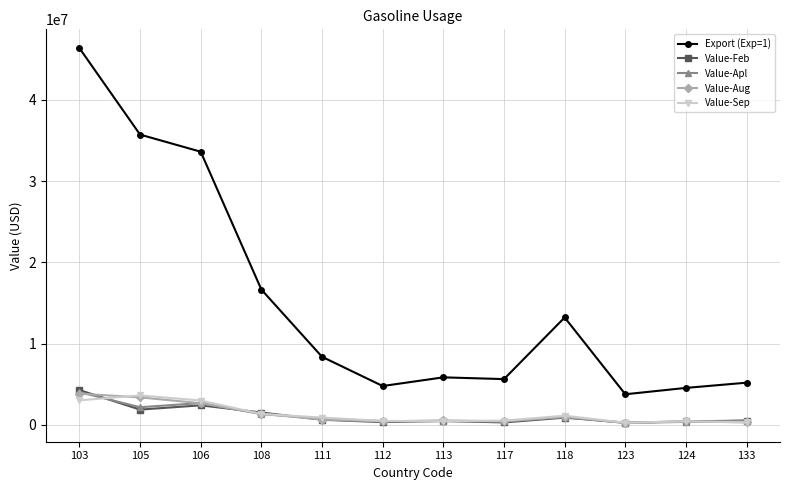

Is the value of Value-Apl at 103 greater than the value of Export (Exp=1) at 117?

No